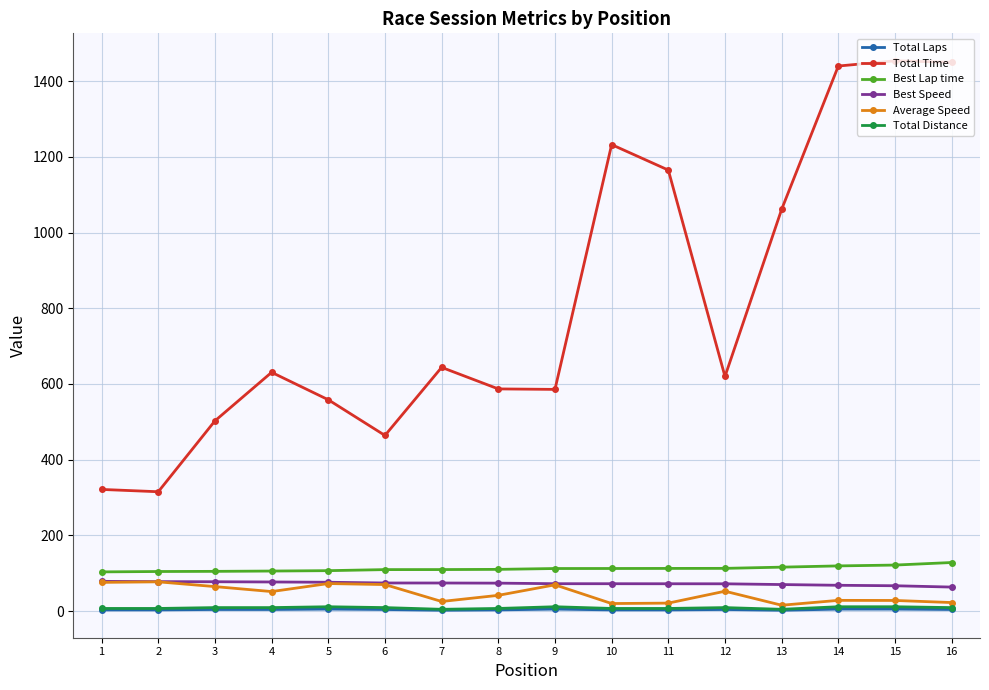

What is the maximum value shown in the chart?

1453.8